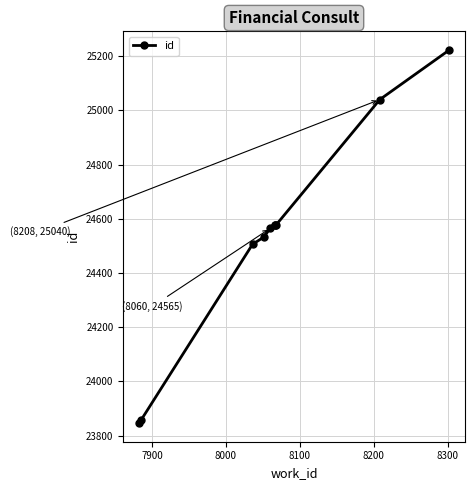

Is this an area chart (filled region under the line)?

No